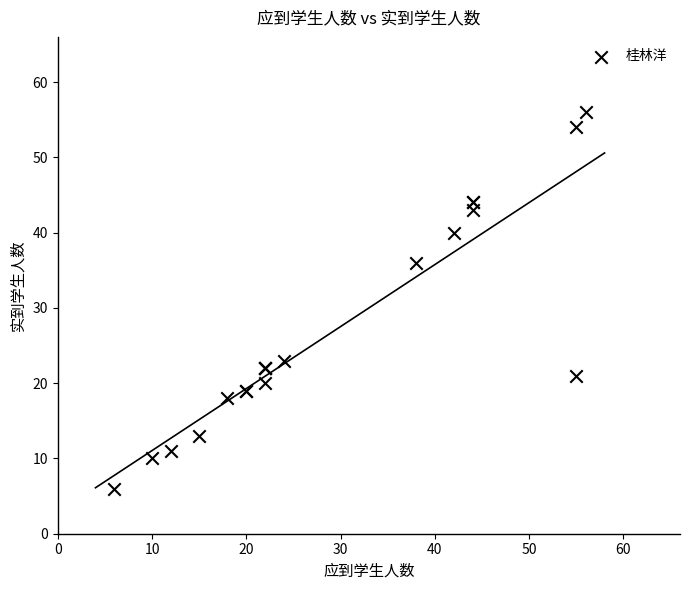

What Y value in the scatter plot is closest to 31?

36